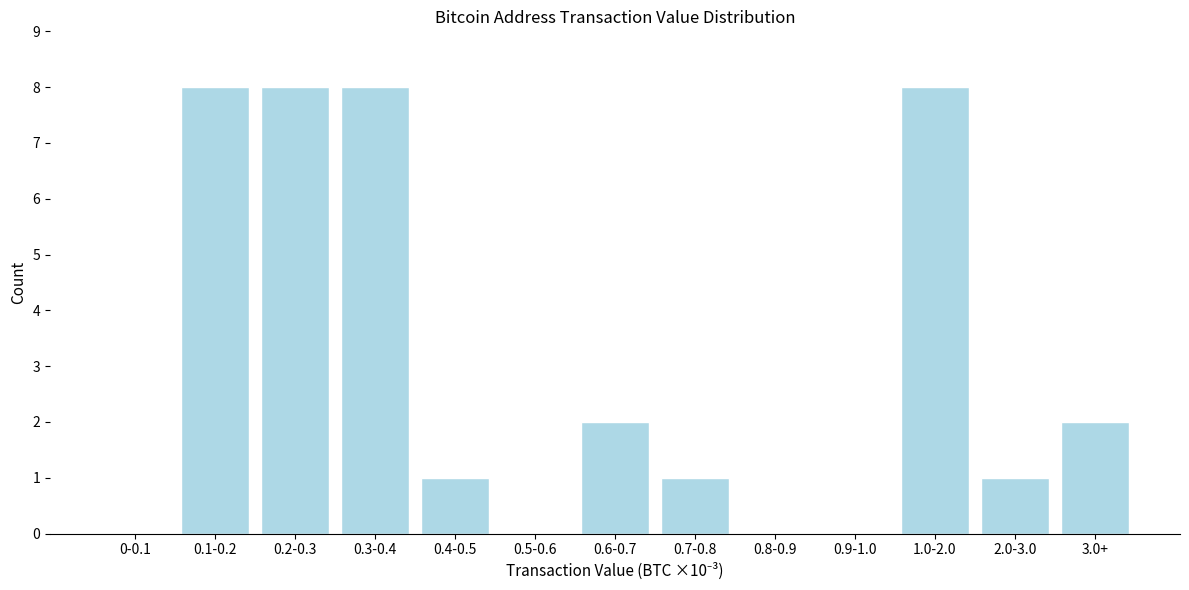

Reading left to right, what are all the values shown in this chart?

0-0.1=0	0.1-0.2=8	0.2-0.3=8	0.3-0.4=8	0.4-0.5=1	0.5-0.6=0	0.6-0.7=2	0.7-0.8=1	0.8-0.9=0	0.9-1.0=0	1.0-2.0=8	2.0-3.0=1	3.0+=2